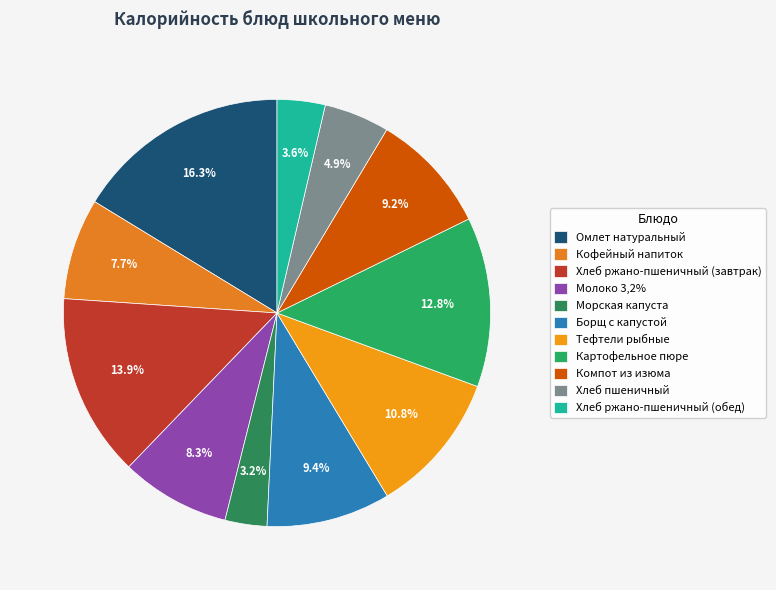

How many slices are in this pie chart?

11